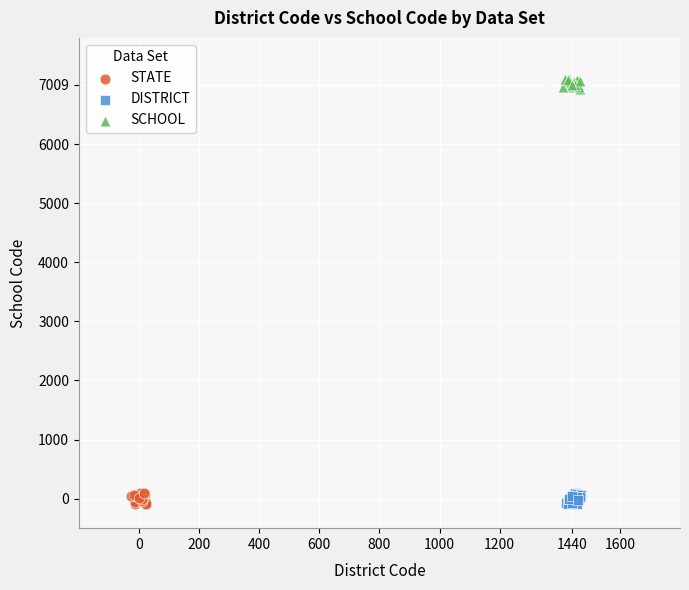

Which series reaches the maximum Y coordinate?

SCHOOL